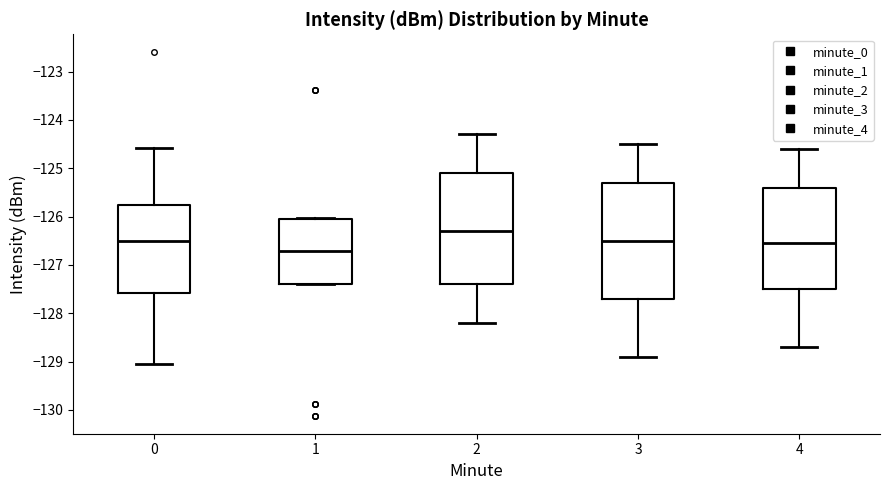

Where does the upper whisker of the box at x = 3 end on the y-axis? The values are not printed on the chart, so give them approximately, as read against the axis.

-124.5